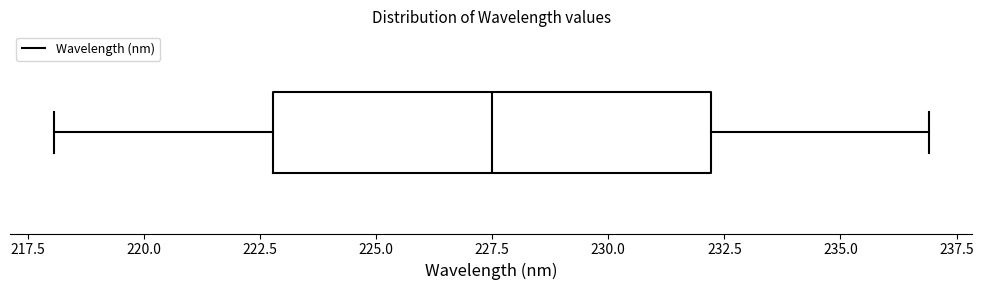

Read this box plot against the x-axis: the position of the median line, the range covered by the box, and the ends of both whiskers. The values are not printed on the chart, so give them approximately, as read against the axis.

median 227.5, box 223.0 to 232.0, whiskers 218.0 to 237.0